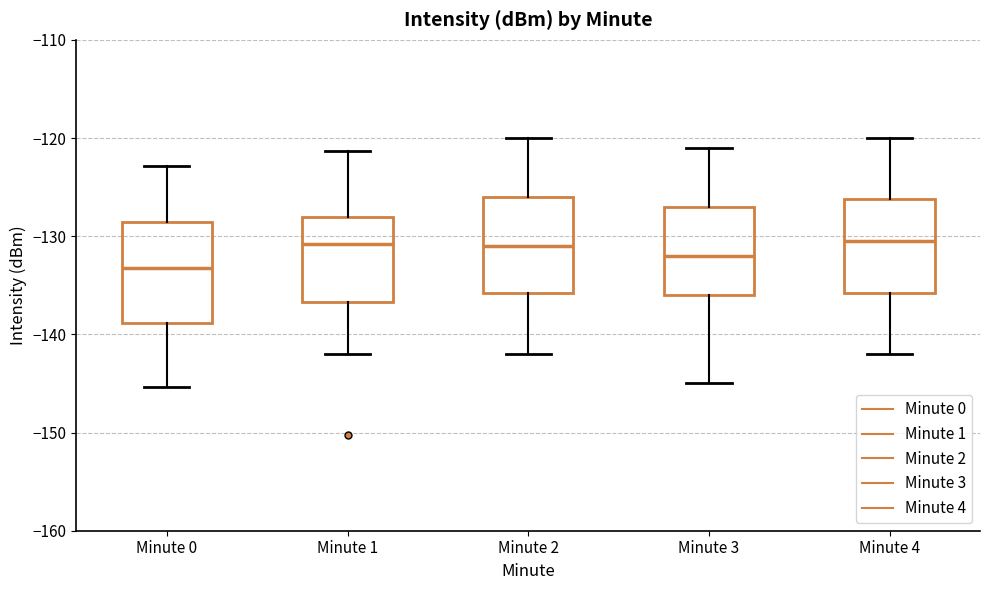

Reading left to right, transcribe this box plot: for each box, give where its median line is, the range the box spans, and where its two whiskers end, as read against the y-axis. The values are not printed on the chart, so give them approximately, as read against the axis.

Minute 0: median -133, box -139 to -129, whiskers -145 to -123
Minute 1: median -131, box -137 to -128, whiskers -142 to -121
Minute 2: median -131, box -136 to -126, whiskers -142 to -120
Minute 3: median -132, box -136 to -127, whiskers -145 to -121
Minute 4: median -130, box -136 to -126, whiskers -142 to -120